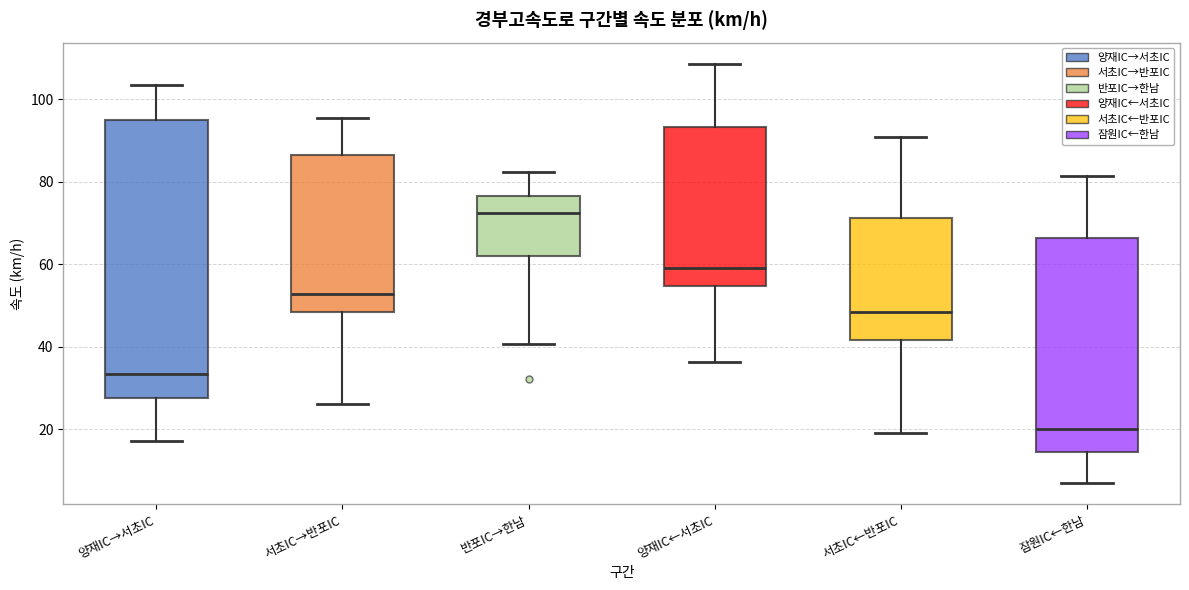

Reading left to right, transcribe this box plot: for each box, give where its median line is, the range the box spans, and where its two whiskers end, as read against the y-axis. The values are not printed on the chart, so give them approximately, as read against the axis.

양재IC→서초IC: median 34, box 28 to 96, whiskers 18 to 104
서초IC→반포IC: median 52, box 48 to 86, whiskers 26 to 96
반포IC→한남: median 72, box 62 to 76, whiskers 40 to 82
양재IC←서초IC: median 60, box 54 to 94, whiskers 36 to 108
서초IC←반포IC: median 48, box 42 to 72, whiskers 18 to 90
잠원IC←한남: median 20, box 14 to 66, whiskers 6 to 82